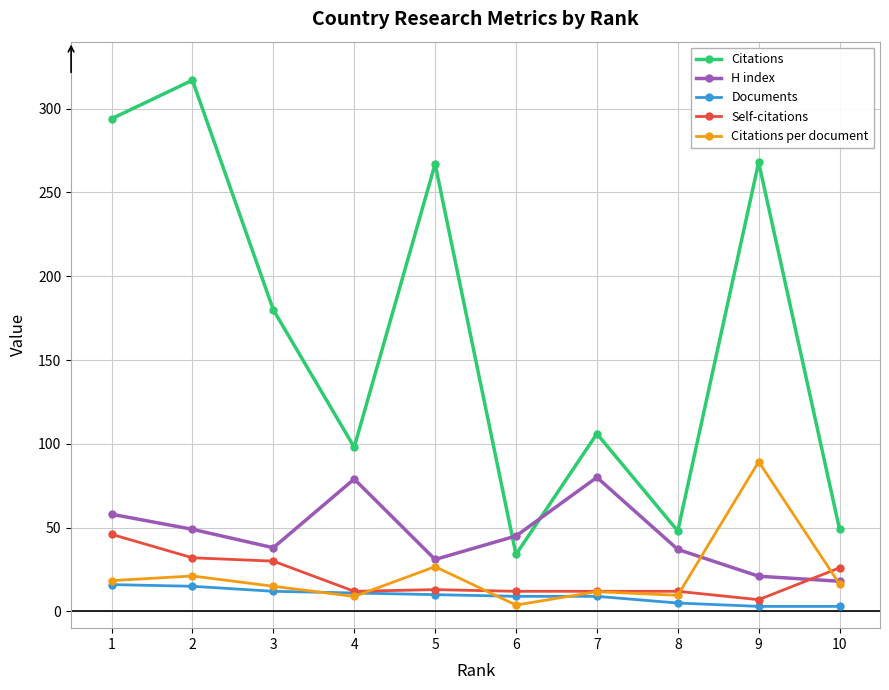

The value of H index at 3 is 53.3. True or false?

False